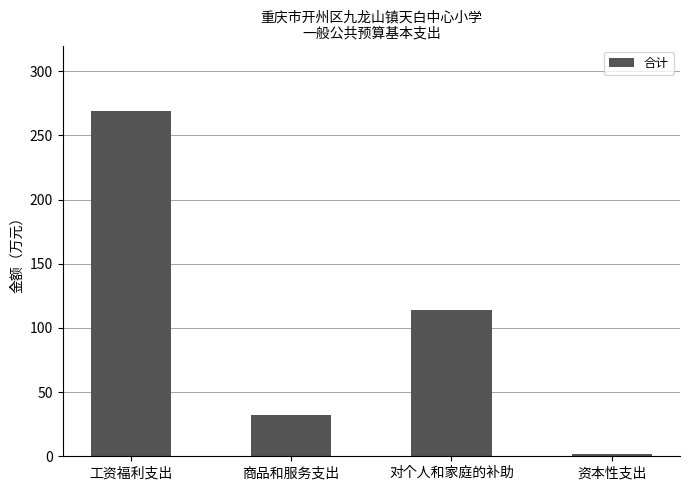

What is the difference between the maximum and minimum values?

267.5